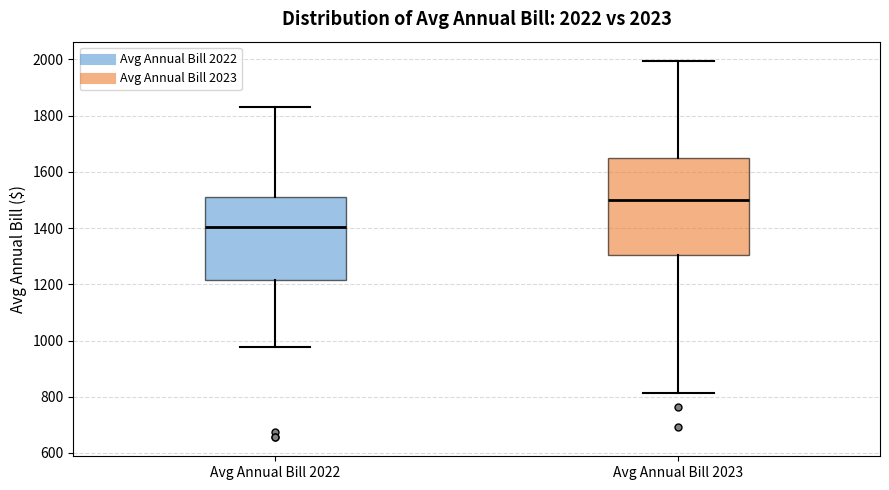

Which box is the tallest, from its lower edge to its upper edge?

Avg Annual Bill 2023